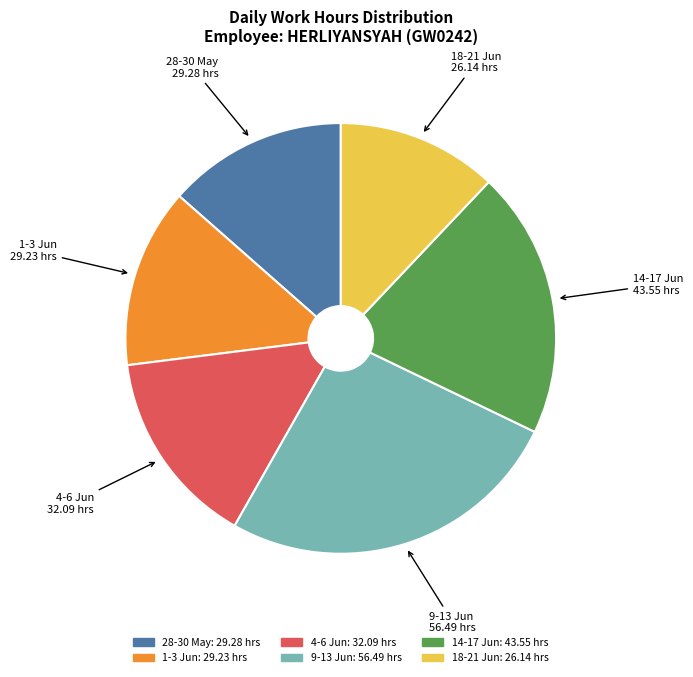

Is there a majority slice in this chart?

No